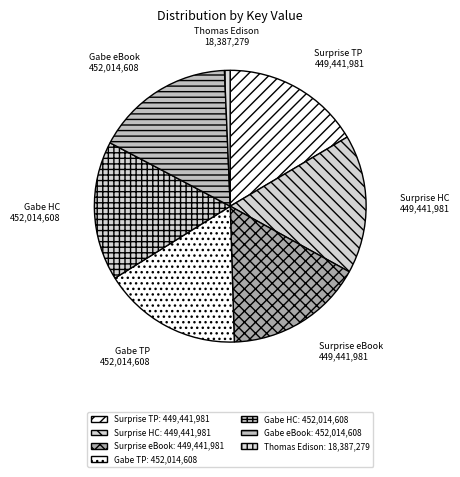

To the nearest percent, what is the average slice percentage?

14%